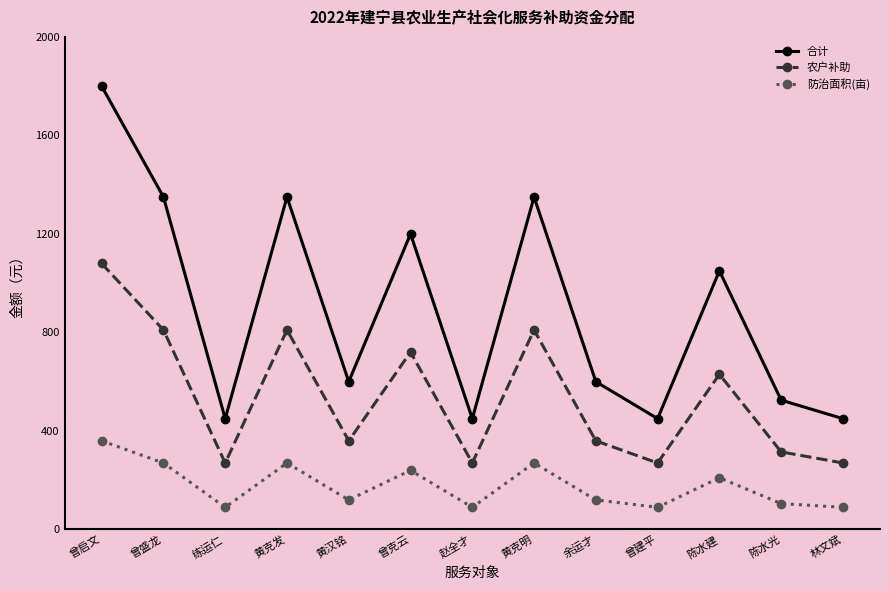

The 农户补助 series shows 639 at 黄汉铭. True or false?

False